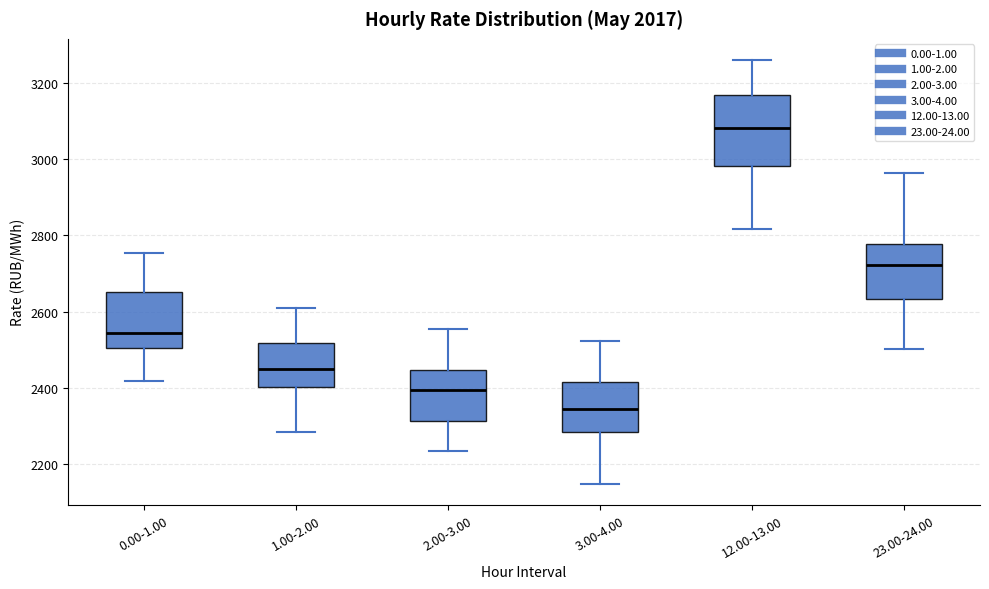

Where does the lower whisker of the box for 23.00-24.00 end on the y-axis? The values are not printed on the chart, so give them approximately, as read against the axis.

2500